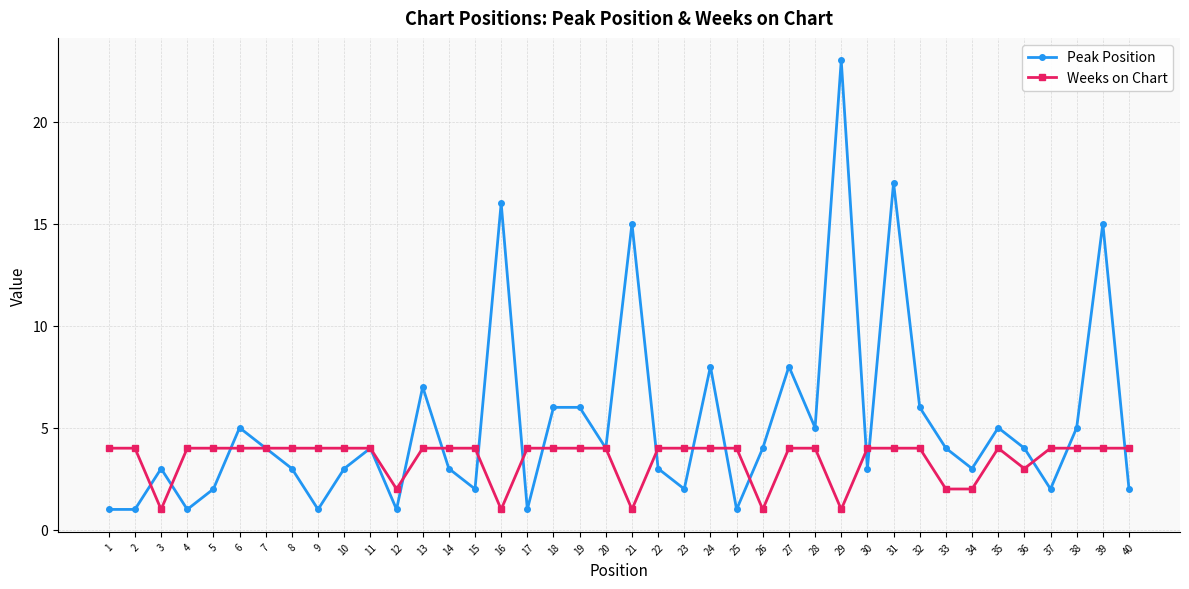

What is the greatest value displayed?

23